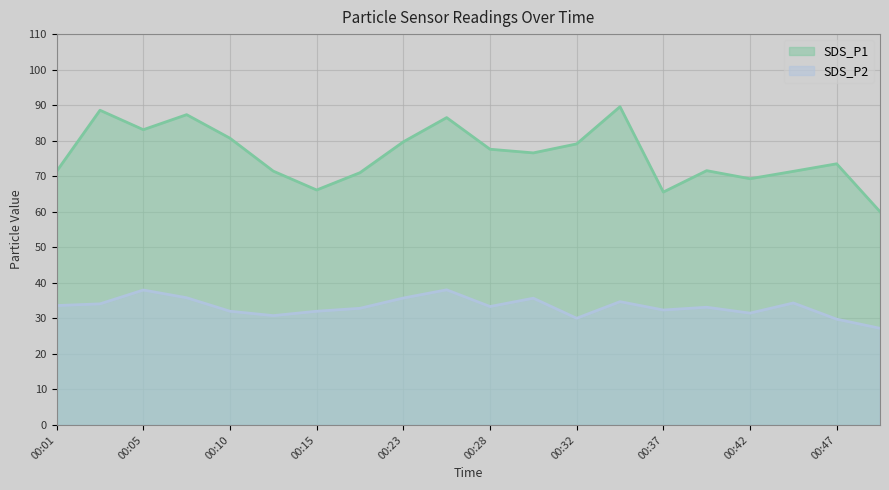

What is the difference between the highest and lowest values at 00:25?

48.5